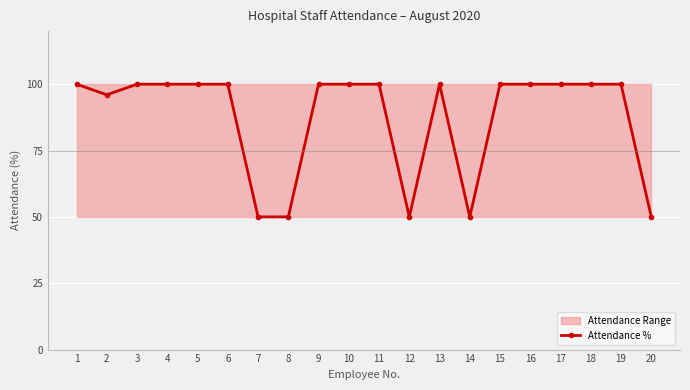

Rank the categories by value from highest to lowest.

1, 3, 4, 5, 6, 9, 10, 11, 13, 15, 16, 17, 18, 19, 2, 7, 8, 12, 14, 20